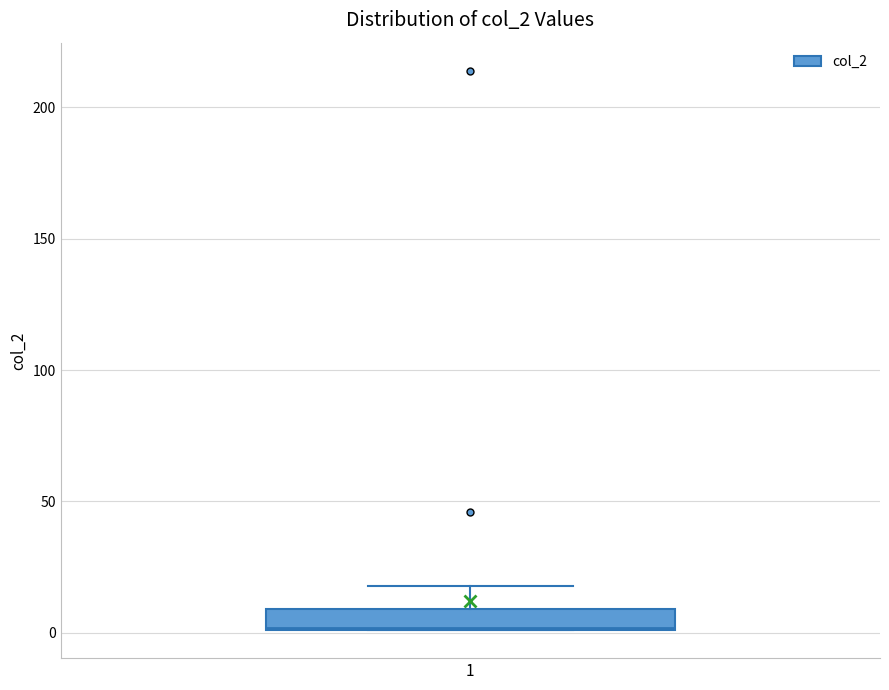

Read this box plot against the y-axis: the position of the median line, the range covered by the box, and the ends of both whiskers. The values are not printed on the chart, so give them approximately, as read against the axis.

median 0, box 0 to 10, whiskers 0 to 20